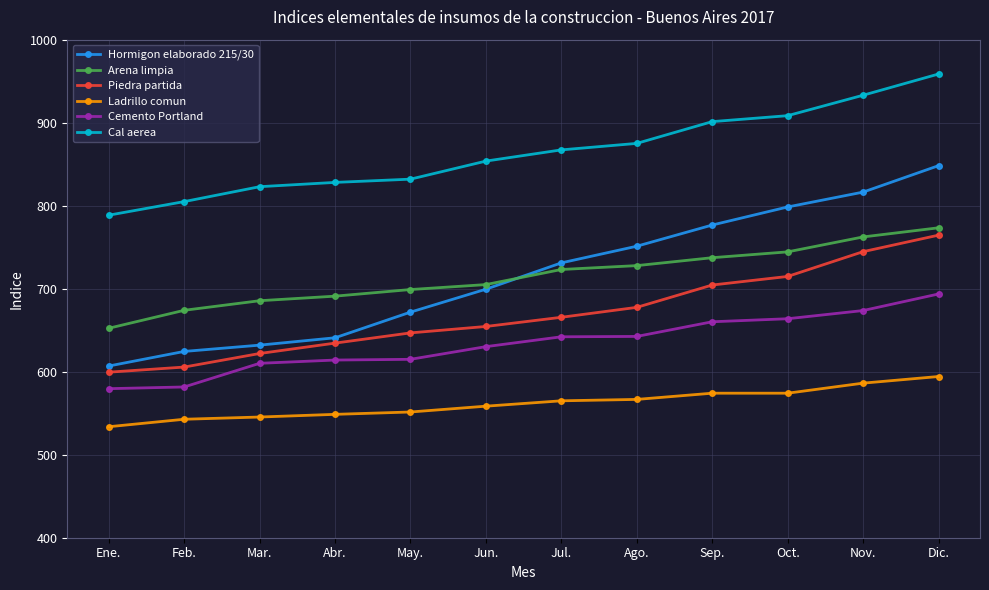

How many data points does each series have?

12